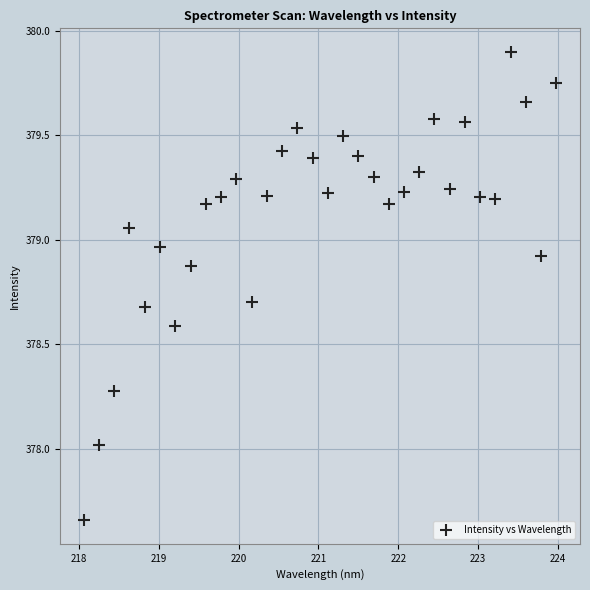

What is the range of X values (max minus min)?

5.9